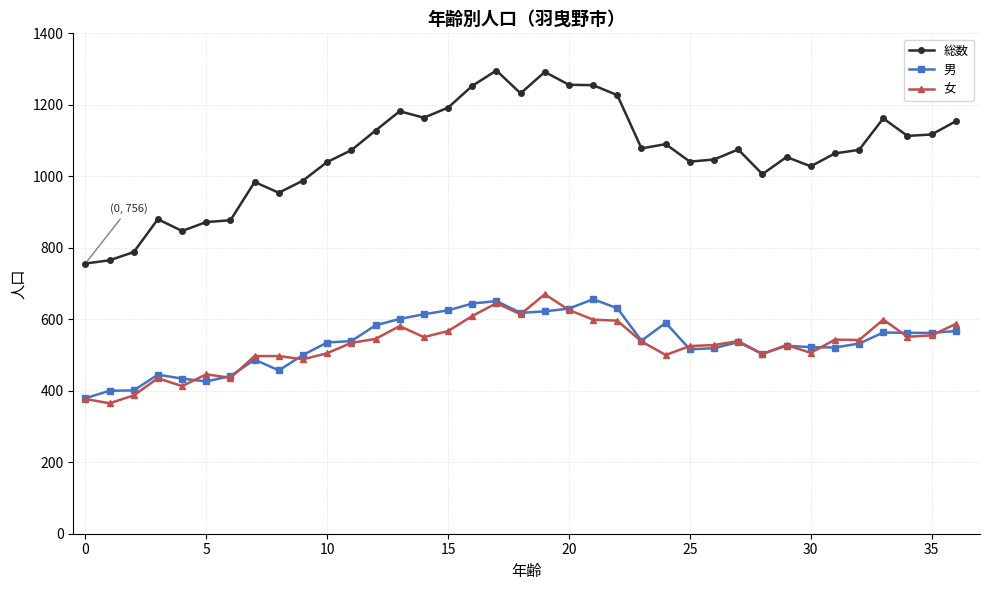

What is the highest value of the 総数 series?

1296